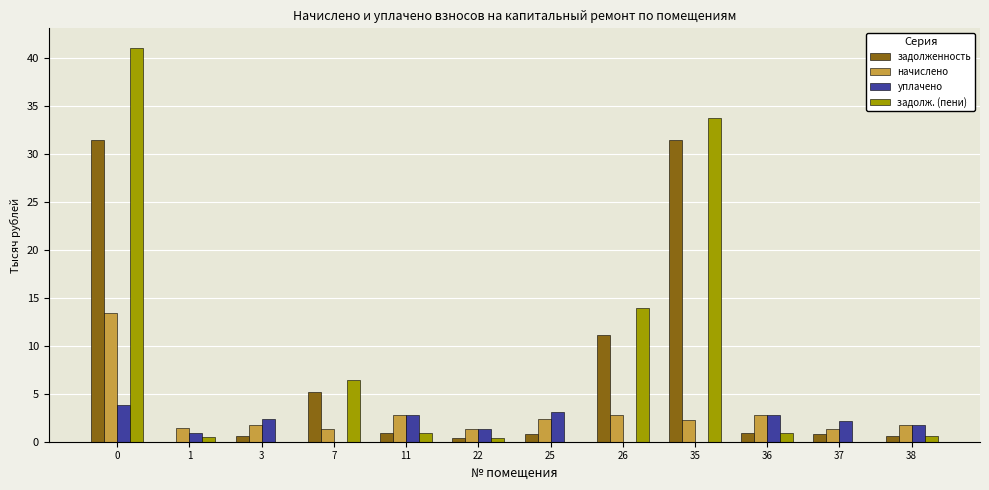

Where is задолж. (пени) nearest to the value 20?

26